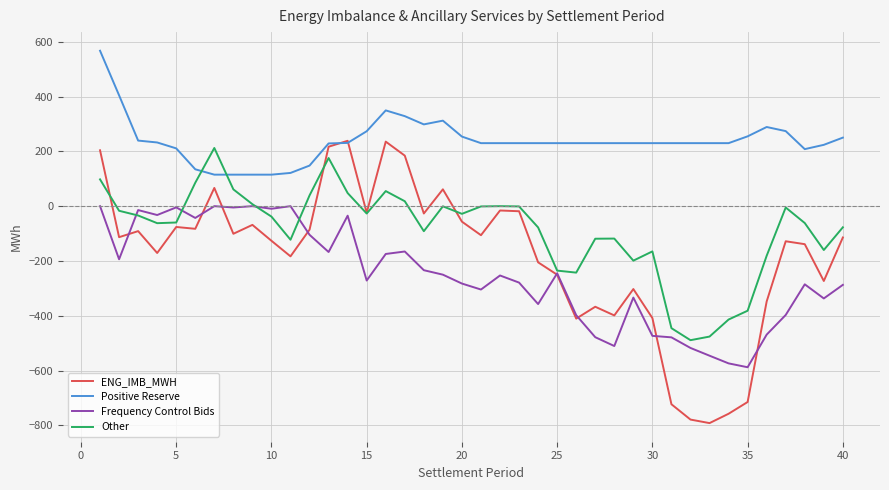

How many times do Other and Positive Reserve cross each other?

2